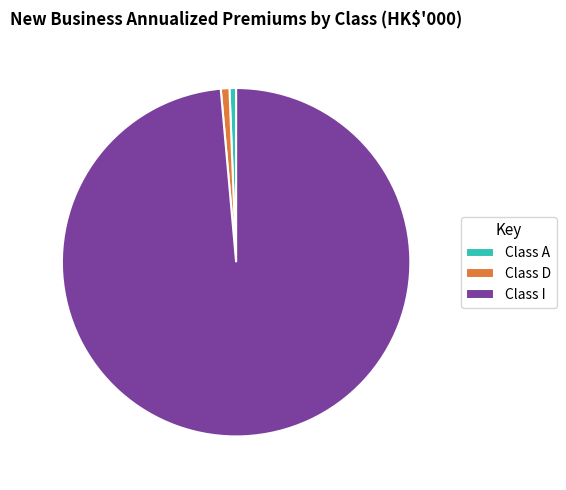

Is the sum of Class A and Class D greater than half?

No